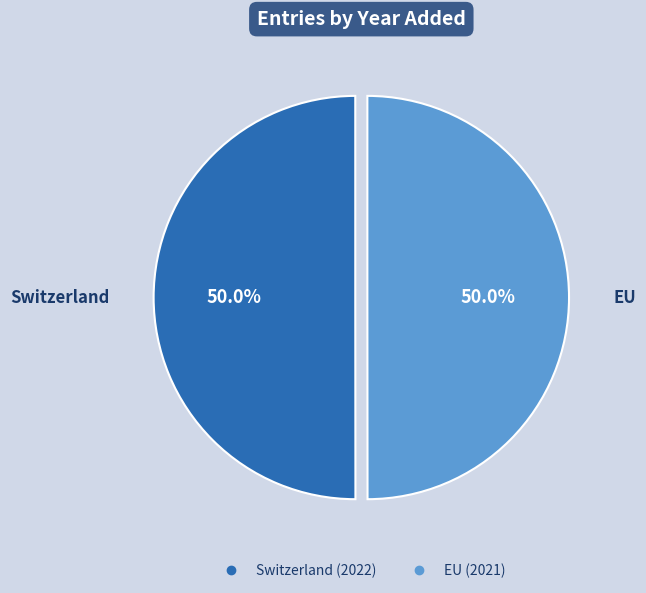

What is the ratio of the value at EU to the value at Switzerland?

1.0